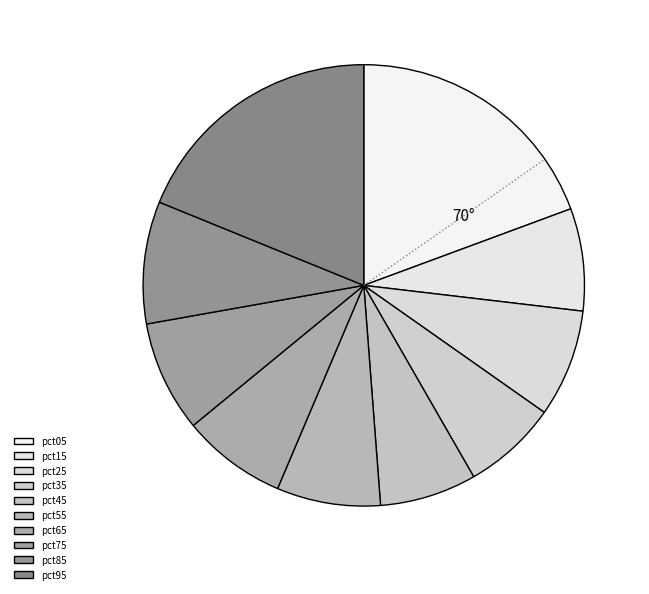

Count the number of slices in the pie.

10